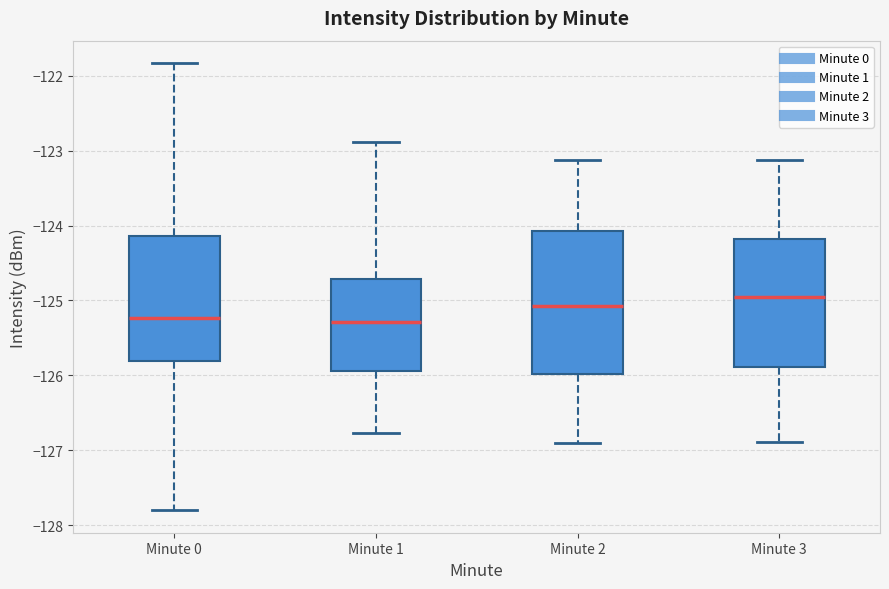

Reading left to right, read every box against the y-axis: the position of its median line, the range the box covers, and the ends of its whiskers. The values are not printed on the chart, so give them approximately, as read against the axis.

Minute 0: median -125.2, box -125.8 to -124.1, whiskers -127.8 to -121.8
Minute 1: median -125.3, box -125.9 to -124.7, whiskers -126.8 to -122.9
Minute 2: median -125.1, box -126.0 to -124.1, whiskers -126.9 to -123.1
Minute 3: median -125.0, box -125.9 to -124.2, whiskers -126.9 to -123.1